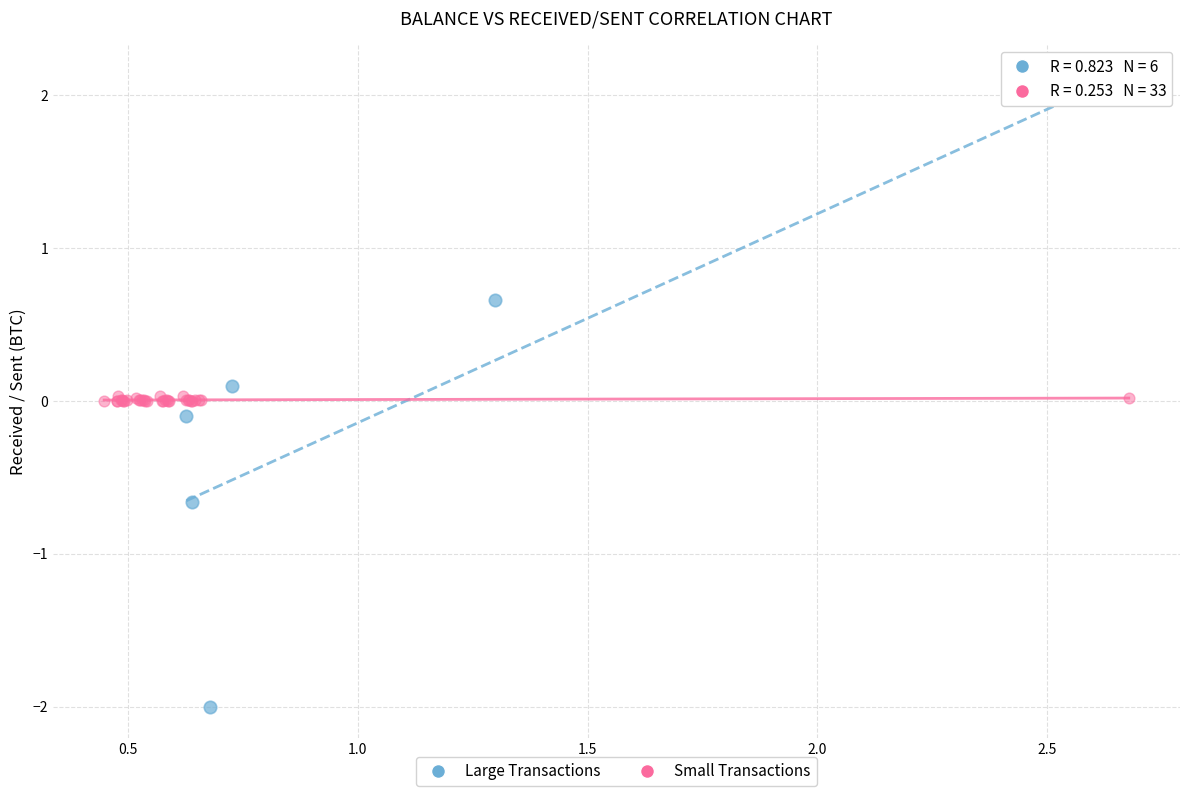

Which series has the largest Y range (max minus min)?

Large Transactions